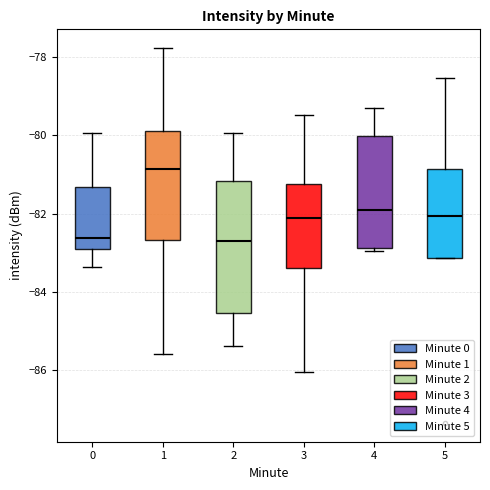

Comparing the boxes themselves (not the whiskers), which one is the tallest?

2